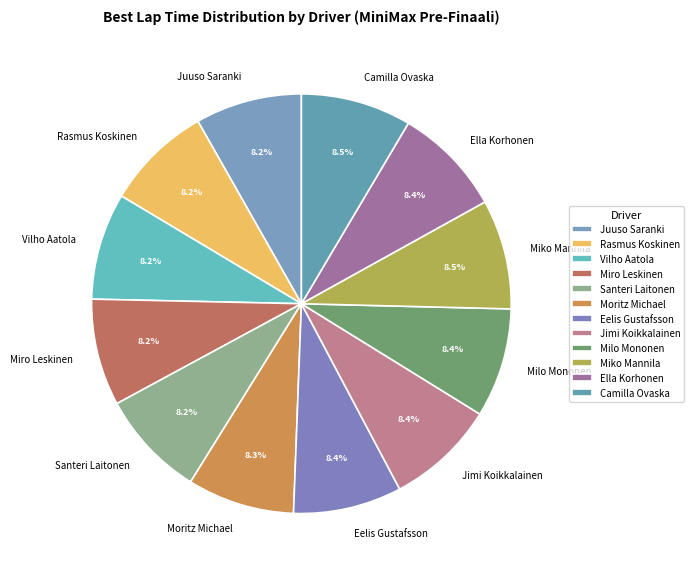

What is the ratio of the value at Vilho Aatola to the value at Jimi Koikkalainen?

1.0